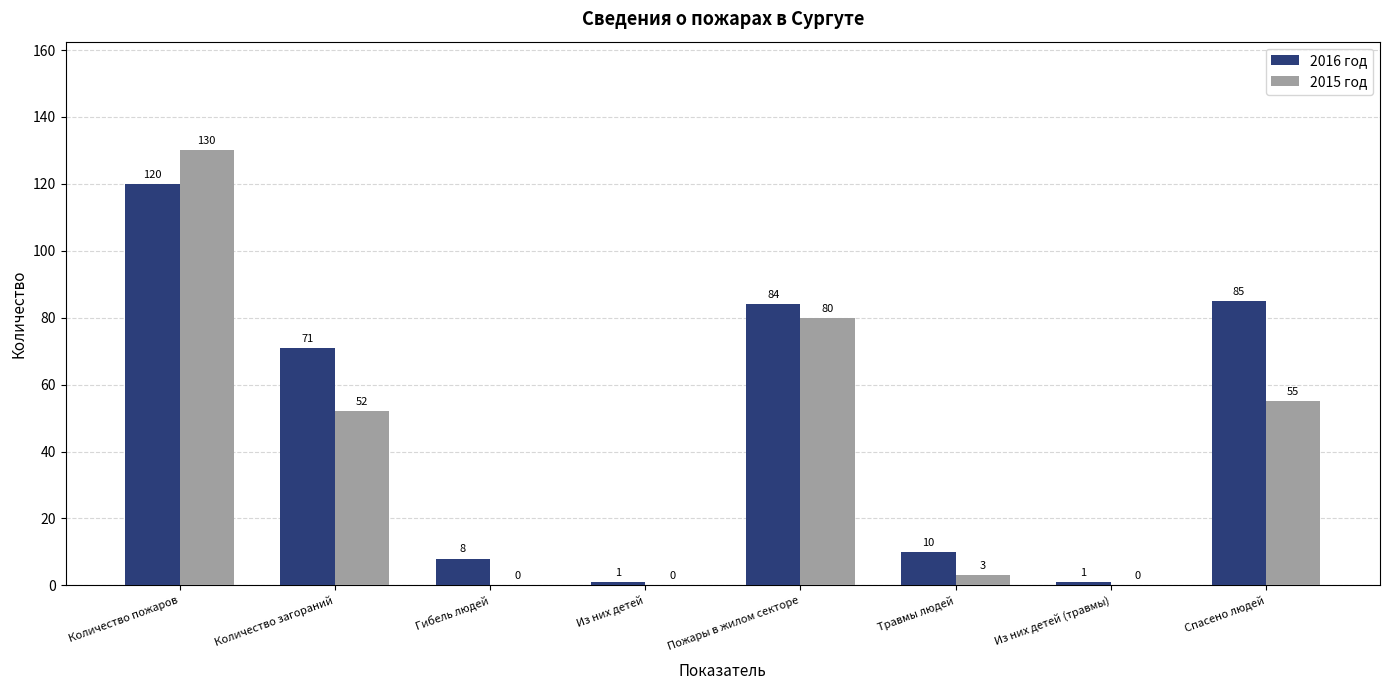

Which series has the largest total across all categories?

2016 год